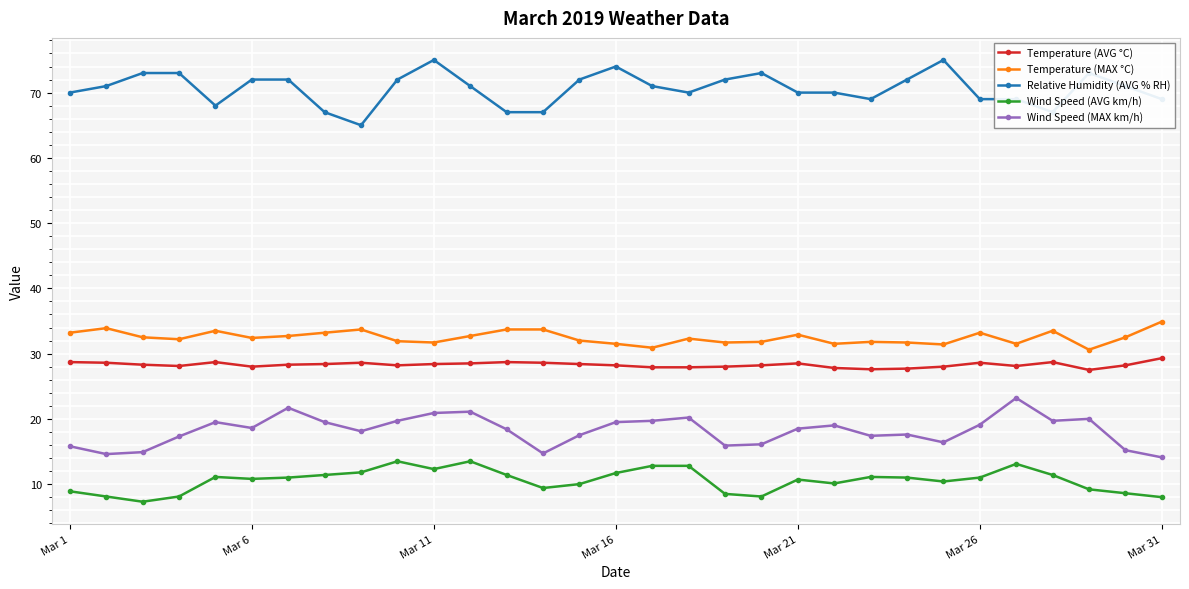

True or false: Wind Speed (AVG km/h) has more than 0 points higher than both neighbors.

True